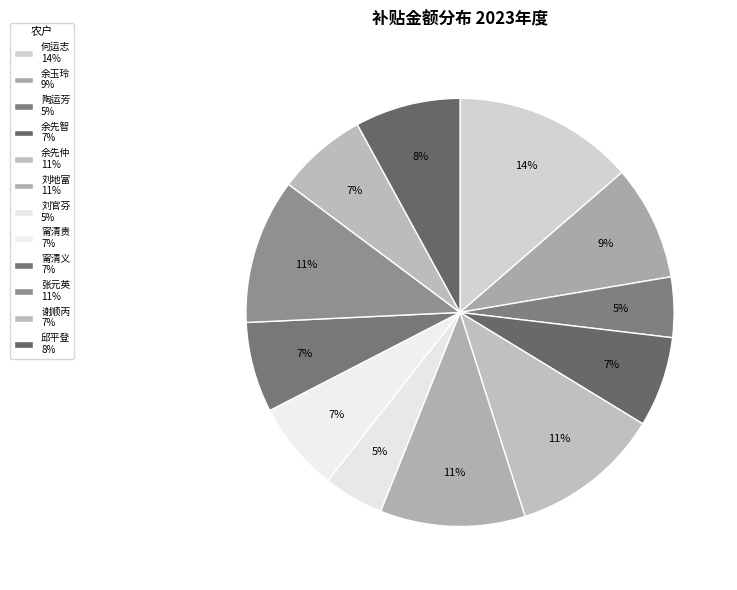

Is it true that 余先智 is 7% of the pie?

True